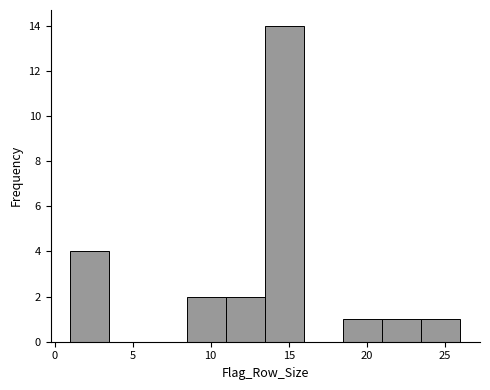

Over which range of the x-axis is the bar tallest?

13.5 to 16.0